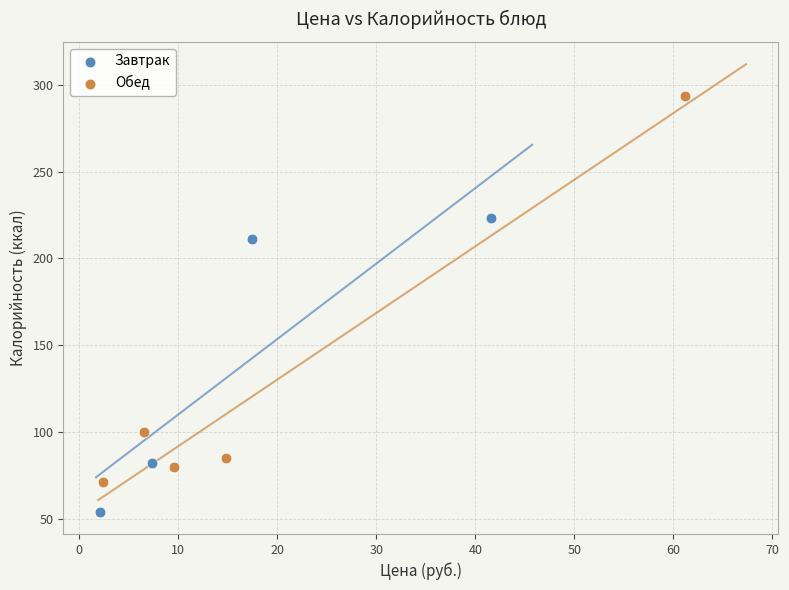

Which series contains the highest Y value?

Обед